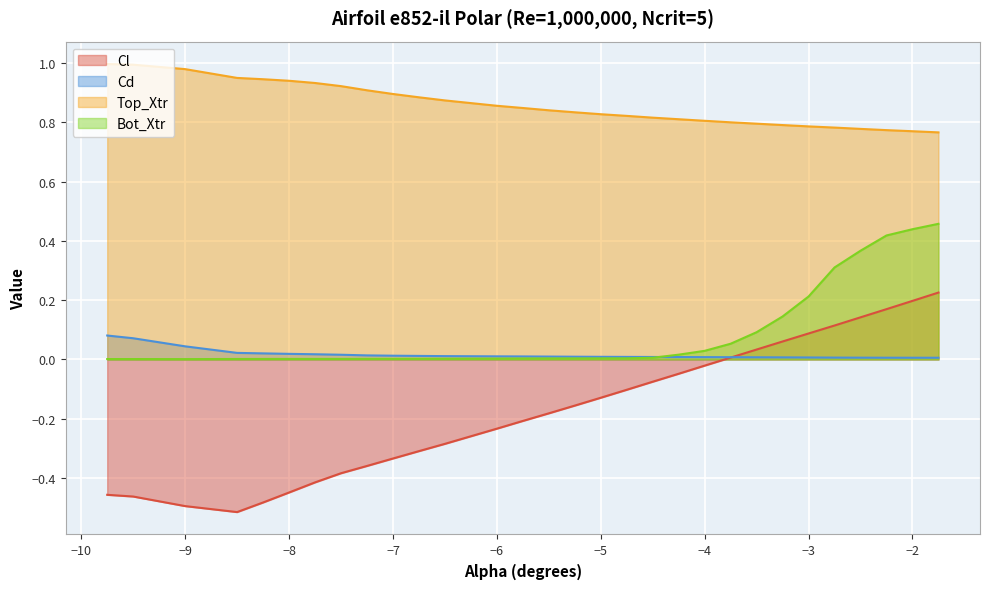

At −2, list the series in order from largest to smallest.

Top_Xtr, Bot_Xtr, Cl, Cd